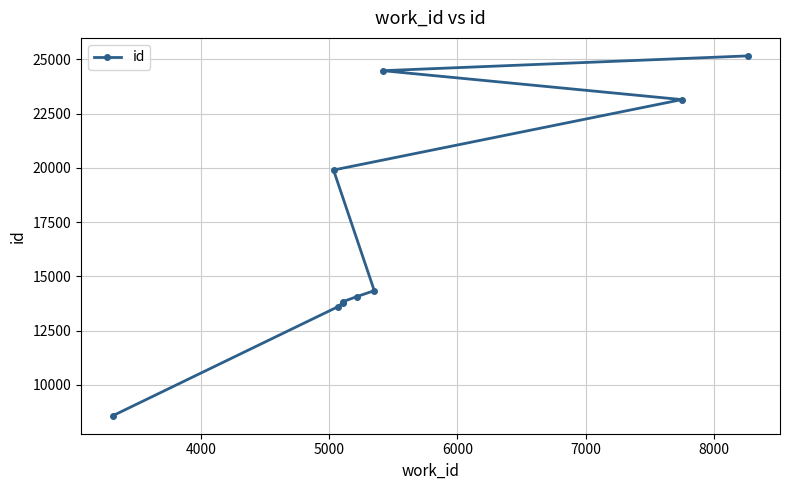

True or false: the data shows 5810 at 4000.

False